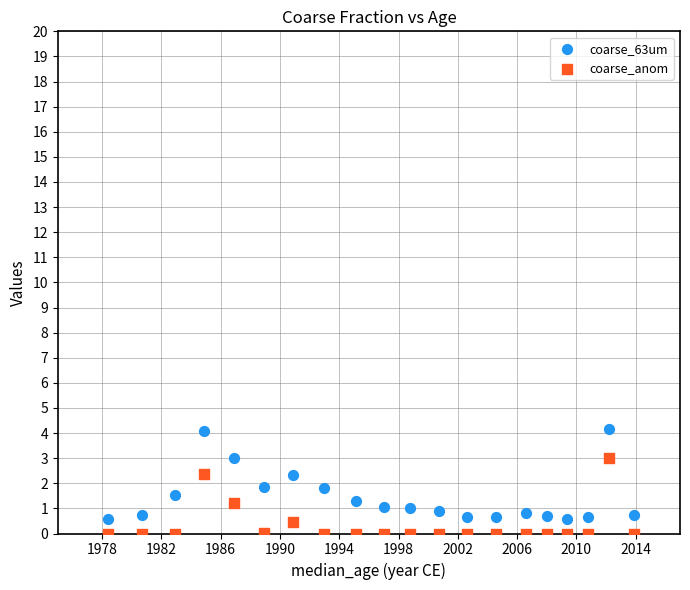

What are all the series names shown in the legend?

coarse_63um, coarse_anom